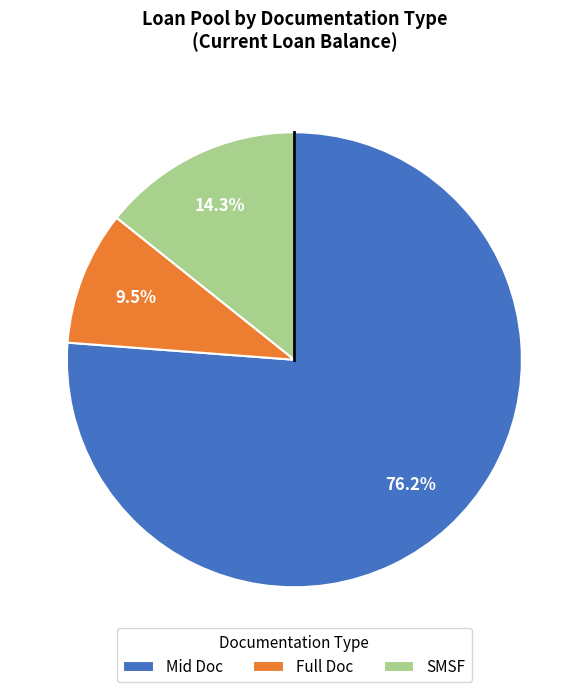

What is the largest slice in the pie chart?

Mid Doc